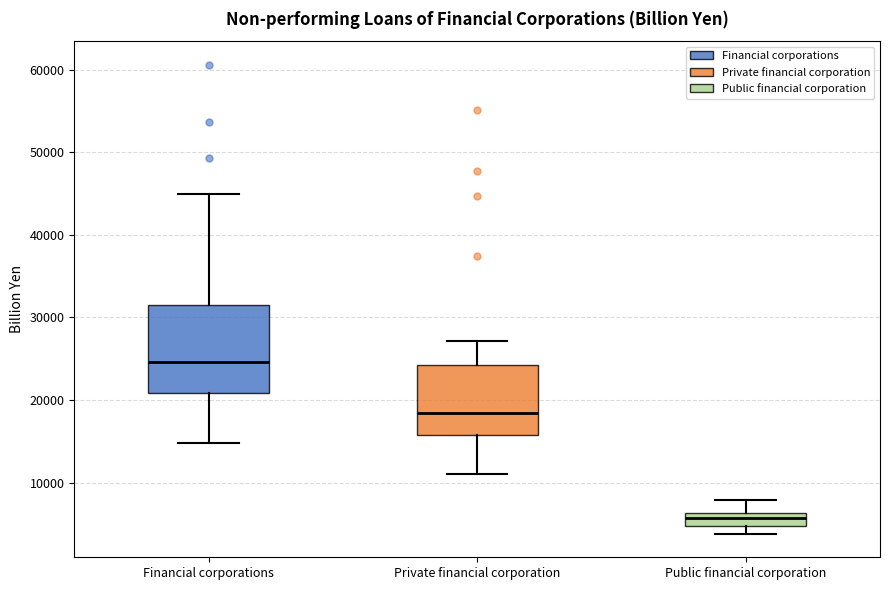

Reading left to right, read every box against the y-axis: the position of its median line, the range the box covers, and the ends of its whiskers. The values are not printed on the chart, so give them approximately, as read against the axis.

Financial corporations: median 25000, box 21000 to 32000, whiskers 15000 to 45000
Private financial corporation: median 18000, box 16000 to 24000, whiskers 11000 to 27000
Public financial corporation: median 6000 (inside the box), box 5000 to 6000, whiskers 4000 to 8000